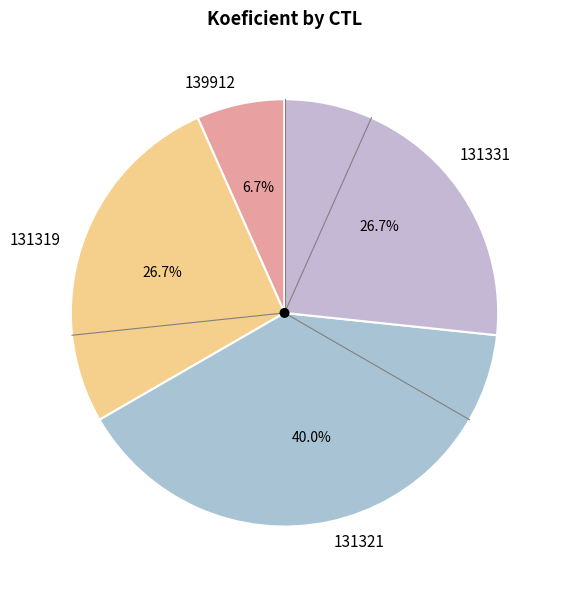

What percentage do 131319 and 131331 together represent?

53.3%